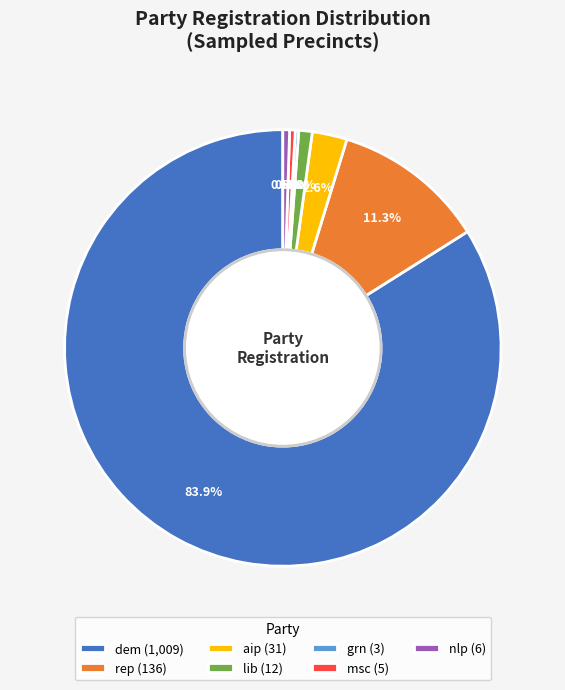

To the nearest percent, what is the combined percentage of rep and aip?

14%